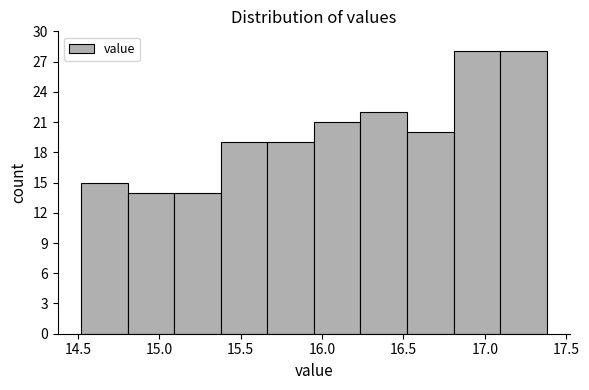

Reading left to right, transcribe this chart: for each bar, give the range it covers on the x-axis and its height. Neither the bar edges nor the heights are printed on the chart, so give them approximately, as read against the axes.

14.50 to 14.80: 15
14.80 to 15.10: 14
15.10 to 15.40: 14
15.40 to 15.65: 19
15.65 to 15.95: 19
15.95 to 16.25: 21
16.25 to 16.50: 22
16.50 to 16.80: 20
16.80 to 17.10: 28
17.10 to 17.40: 28